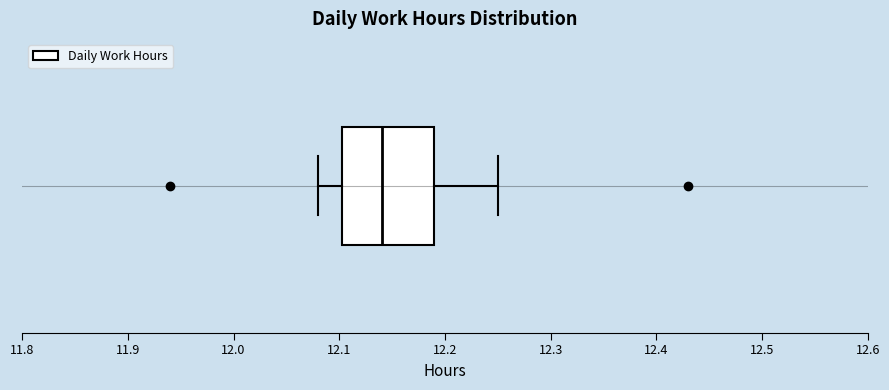

Read this box plot against the x-axis: the position of the median line, the range covered by the box, and the ends of both whiskers. The values are not printed on the chart, so give them approximately, as read against the axis.

median 12.14, box 12.10 to 12.19, whiskers 12.08 to 12.25